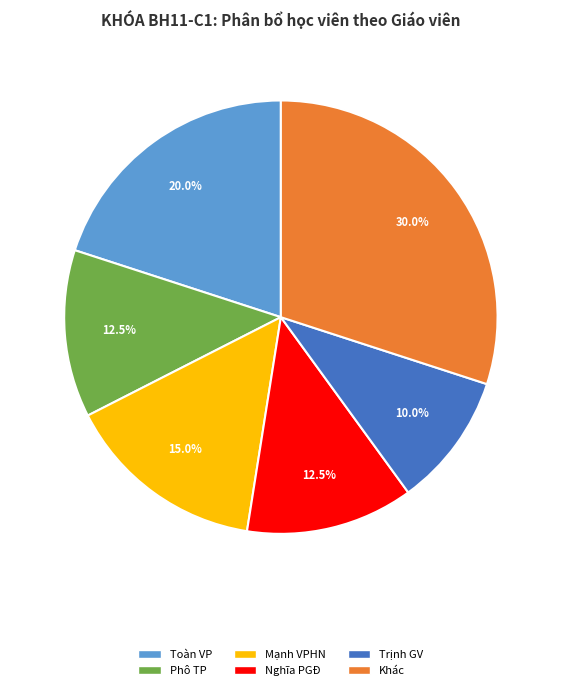

Is there a majority slice in this chart?

No